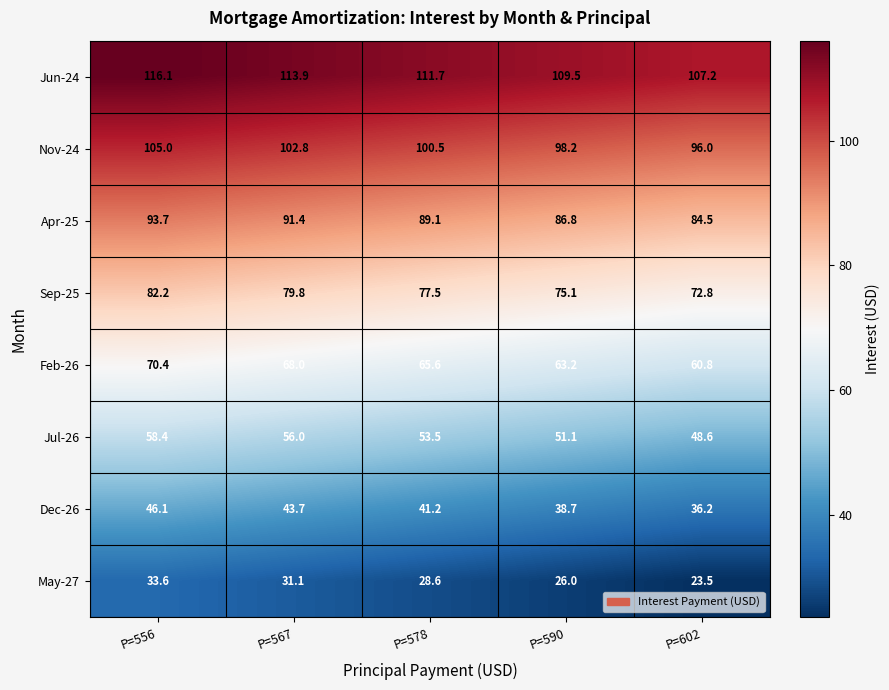

Where does the Apr-25 series first go above 89?

P=556